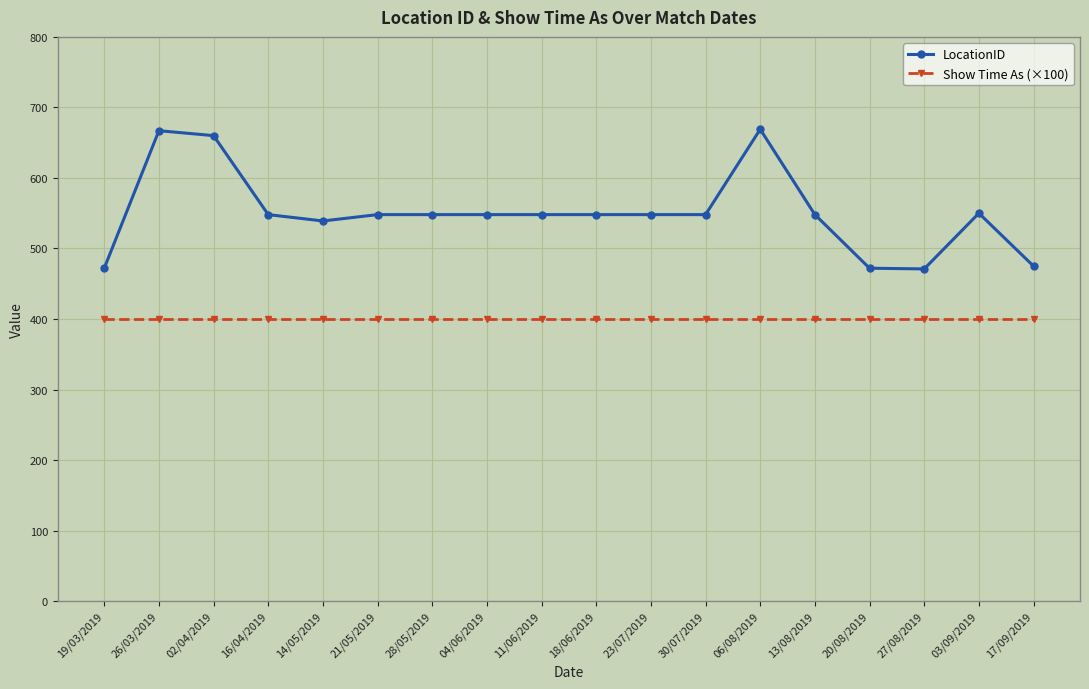

What is the average value of the Show Time As (×100) series?

400